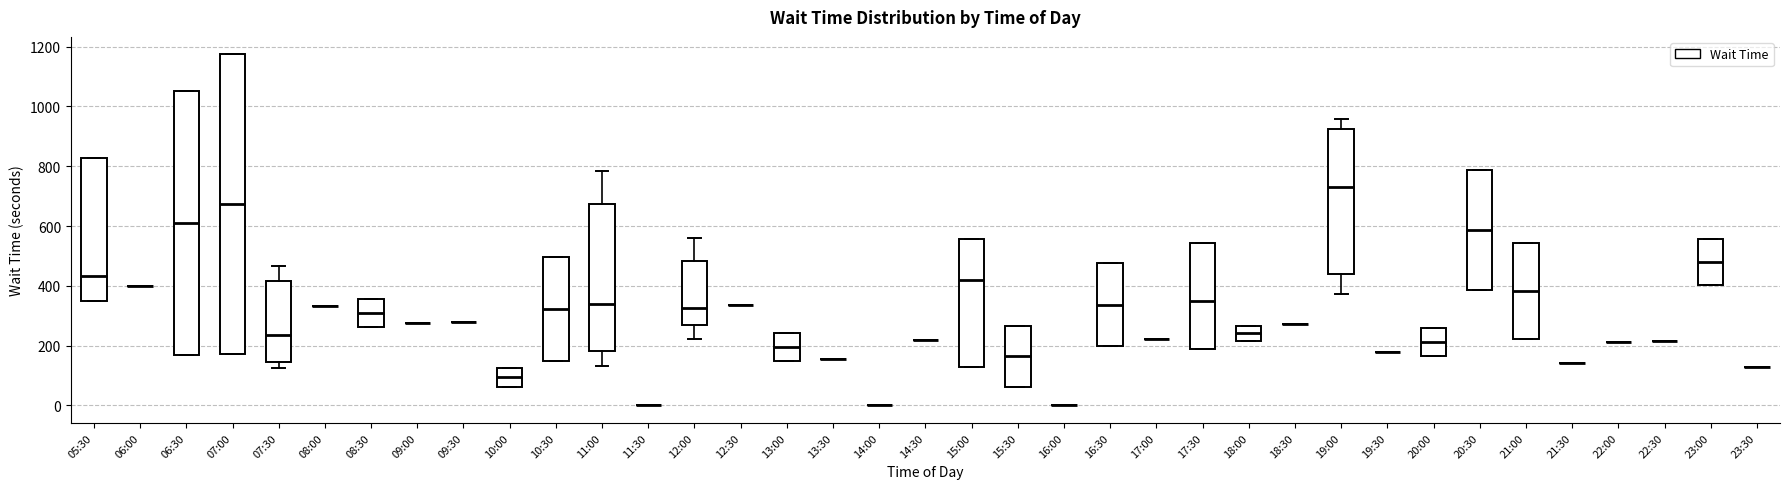

Comparing the boxes themselves (not the whiskers), which one is the tallest?

07:00